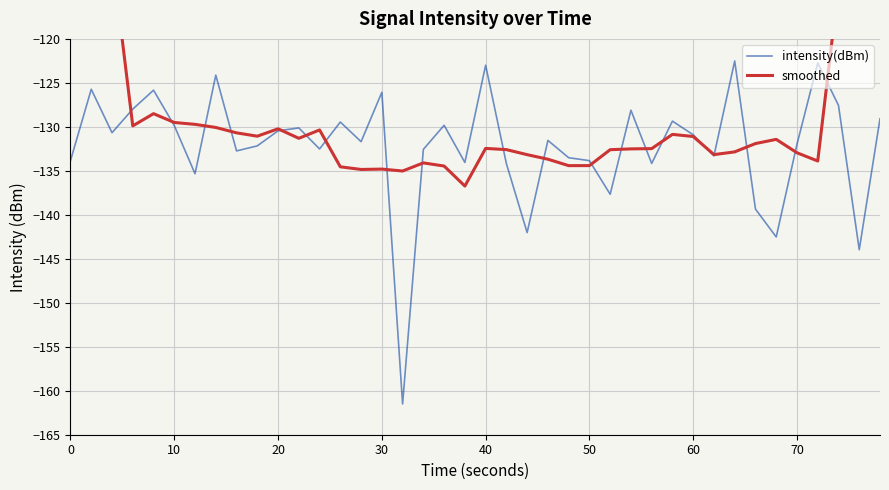

Rank the series by their average value, from highest to lowest.

smoothed, intensity(dBm)